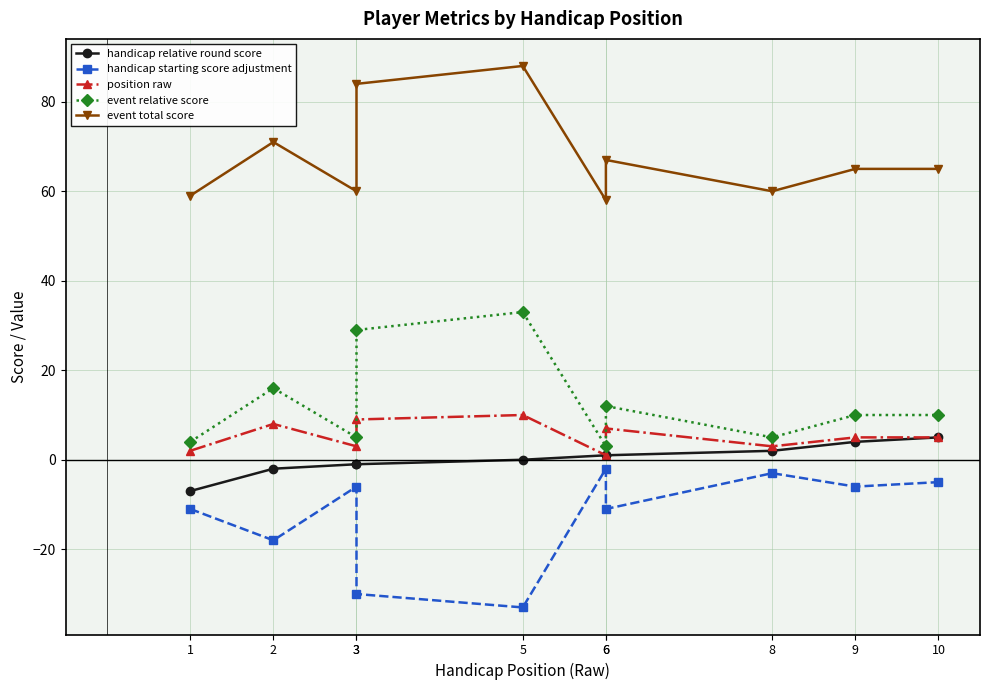

What is the sum of all handicap starting score adjustment values?

-125